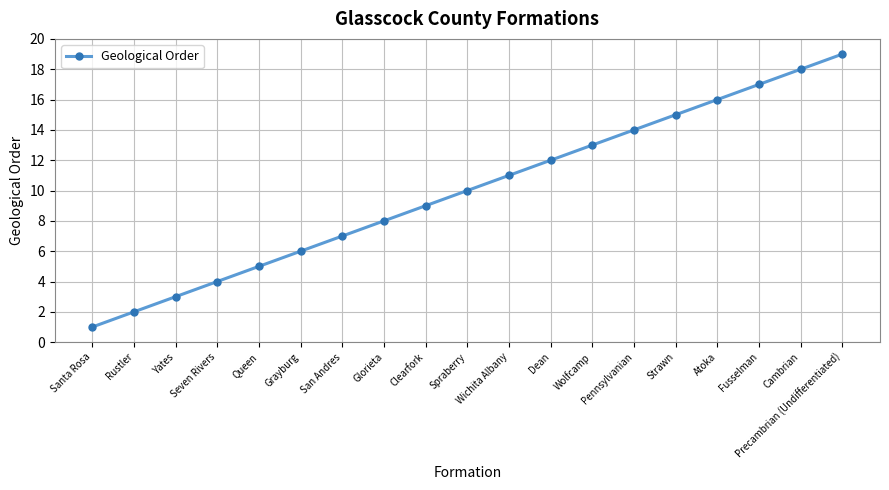

List the labels in order of value, smallest first.

Santa Rosa, Rustler, Yates, Seven Rivers, Queen, Grayburg, San Andres, Glorieta, Clearfork, Spraberry, Wichita Albany, Dean, Wolfcamp, Pennsylvanian, Strawn, Atoka, Fusselman, Cambrian, Precambrian (Undifferentiated)